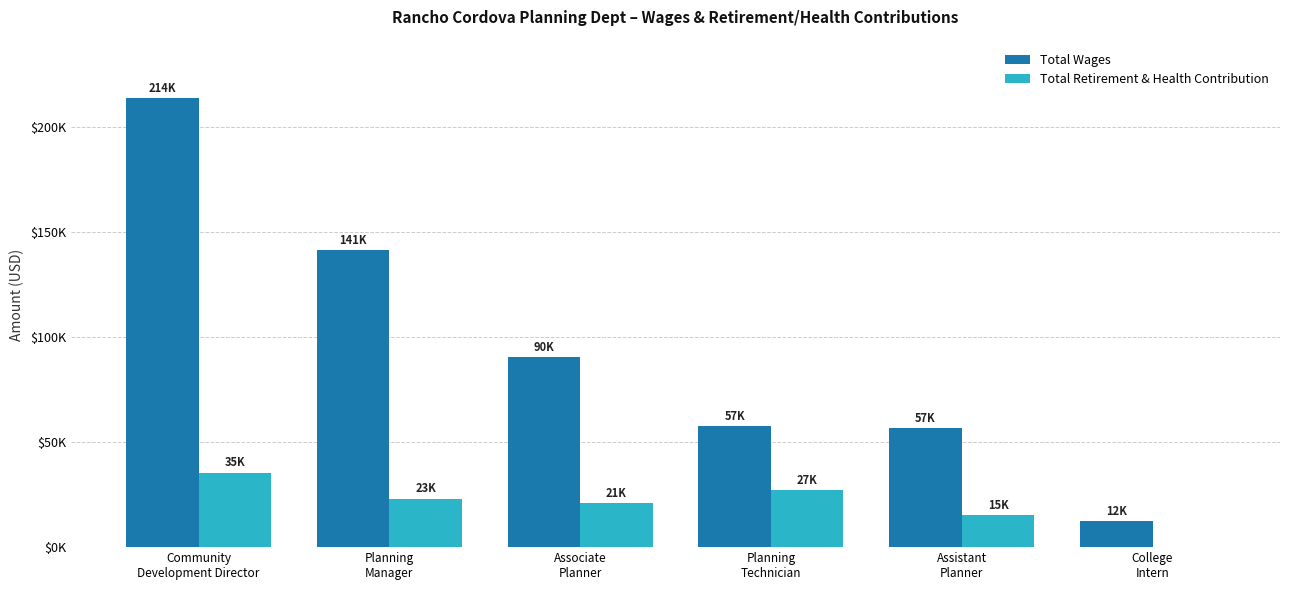

What is the label of the 4th bar from the right?

Associate
Planner